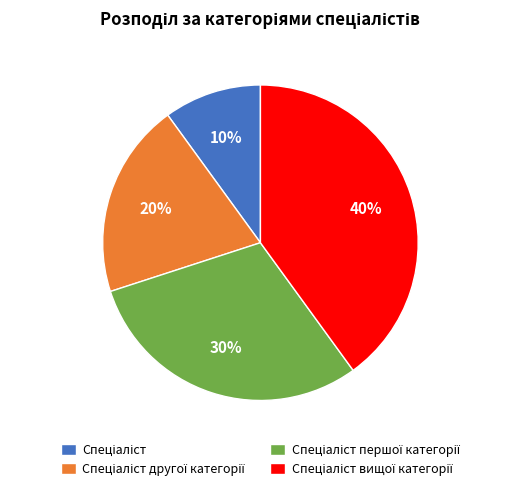

To the nearest percent, what is the average slice percentage?

25%